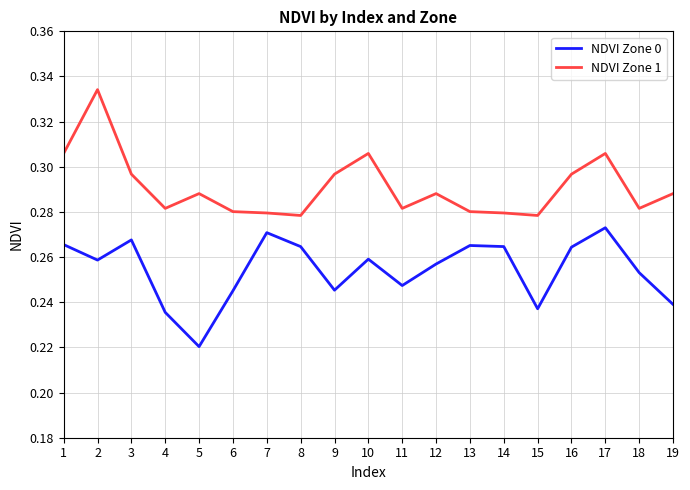

Is the value of NDVI Zone 1 at 7 greater than the value of NDVI Zone 0 at 16?

Yes